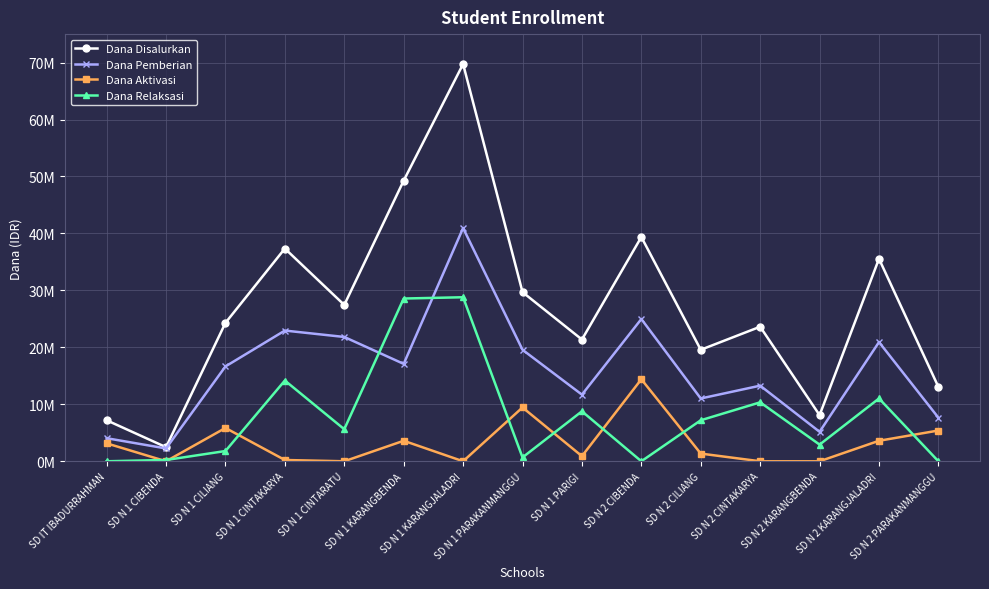

Which series changed the most between SD N 1 CILIANG and SD N 2 KARANGBENDA?

Dana Disalurkan